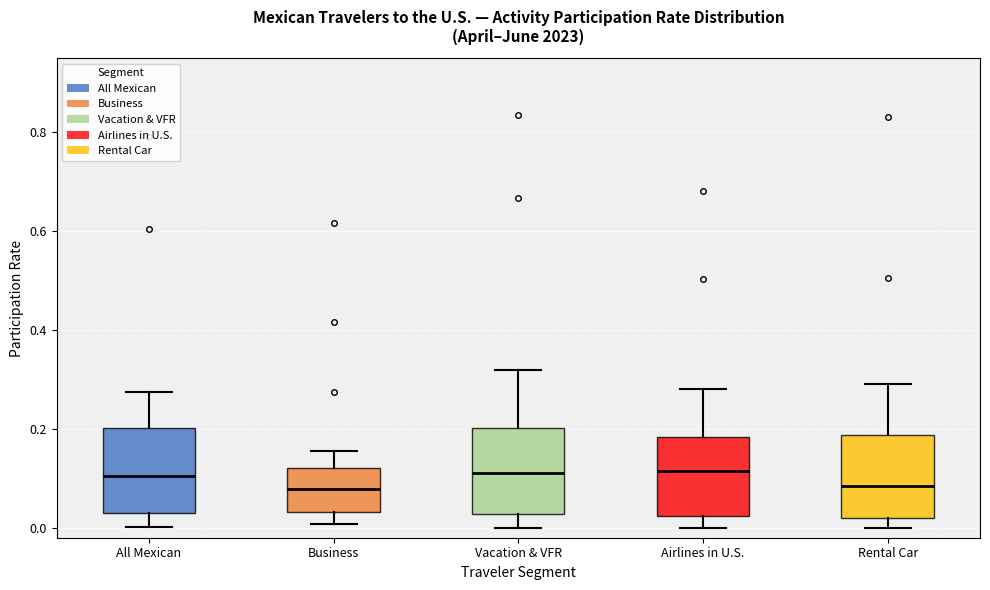

Reading left to right, read every box against the y-axis: the position of its median line, the range the box covers, and the ends of its whiskers. The values are not printed on the chart, so give them approximately, as read against the axis.

All Mexican: median 0.10, box 0.02 to 0.20, whiskers 0.00 to 0.28
Business: median 0.08, box 0.04 to 0.12, whiskers 0.00 to 0.16
Vacation & VFR: median 0.12, box 0.02 to 0.20, whiskers 0.00 to 0.32
Airlines in U.S.: median 0.12, box 0.02 to 0.18, whiskers 0.00 to 0.28
Rental Car: median 0.08, box 0.02 to 0.18, whiskers 0.00 to 0.30